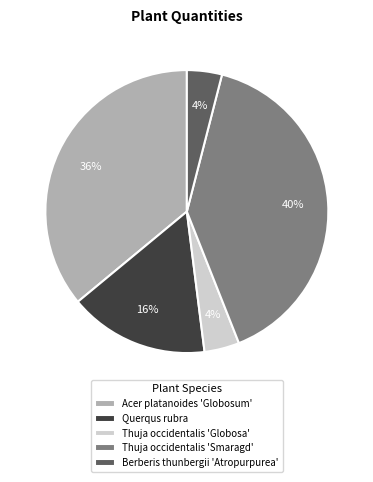

Does Thuja occidentalis 'Globosa' represent more than half of the total?

No